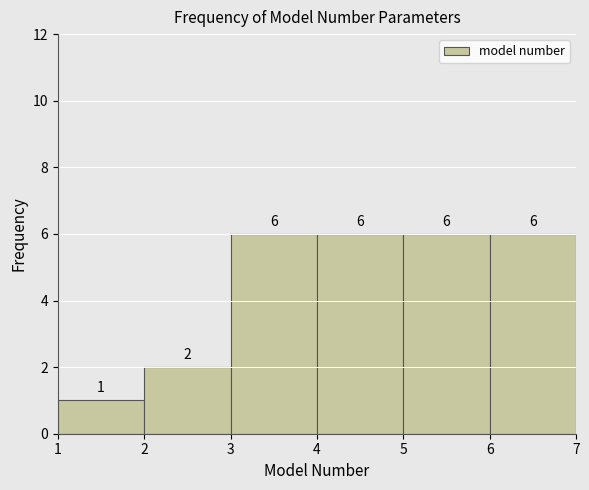

Reading left to right, list every bar in this chart as the range it spans on the x-axis followed by its height.

1 to 2: 1
2 to 3: 2
3 to 4: 6
4 to 5: 6
5 to 6: 6
6 to 7: 6